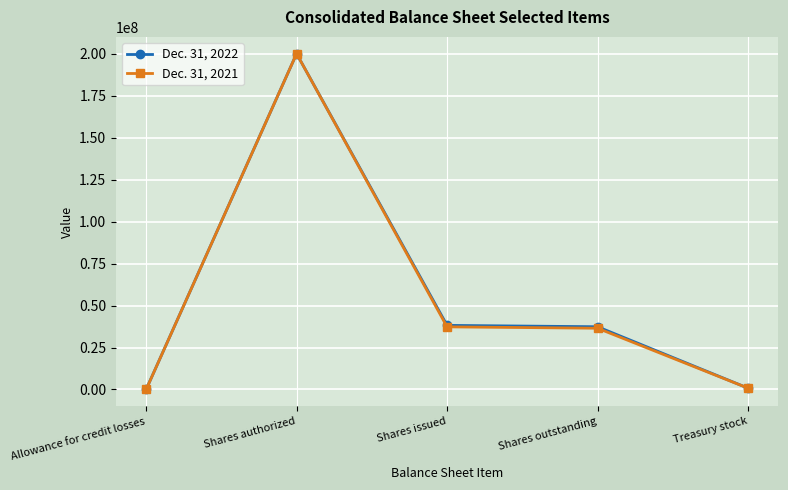

What is the spread (max minus min) of values at Shares issued?

878563